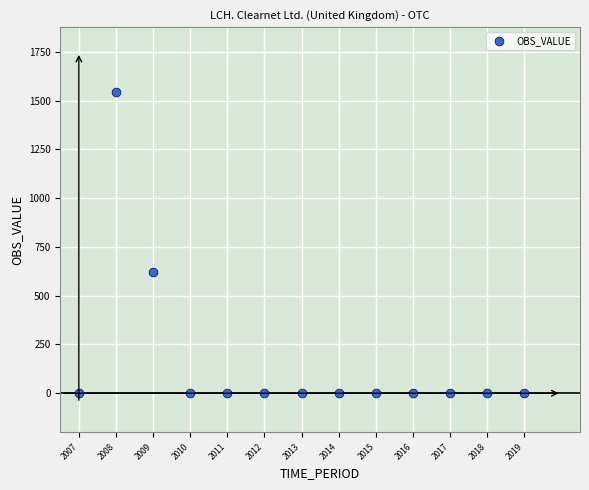

What is the range of Y values (max minus min)?

1544.4